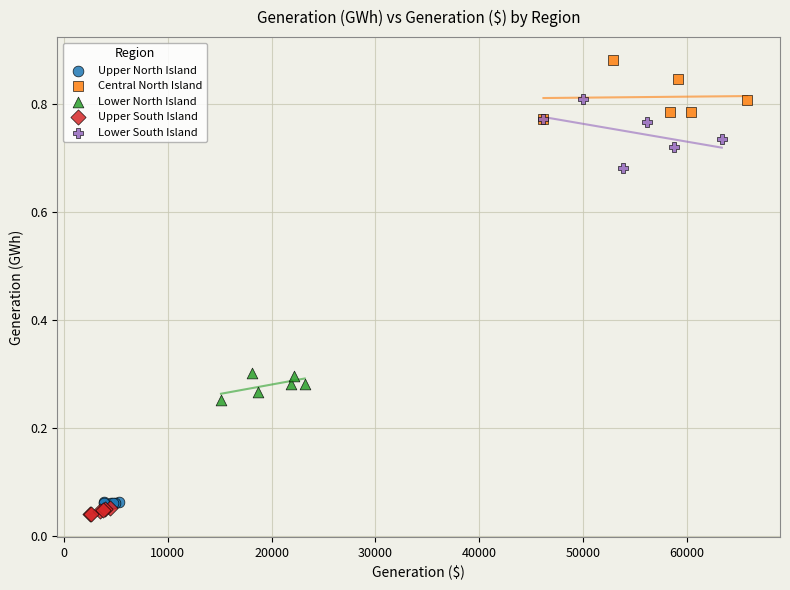

Which series has the largest Y range (max minus min)?

Lower South Island